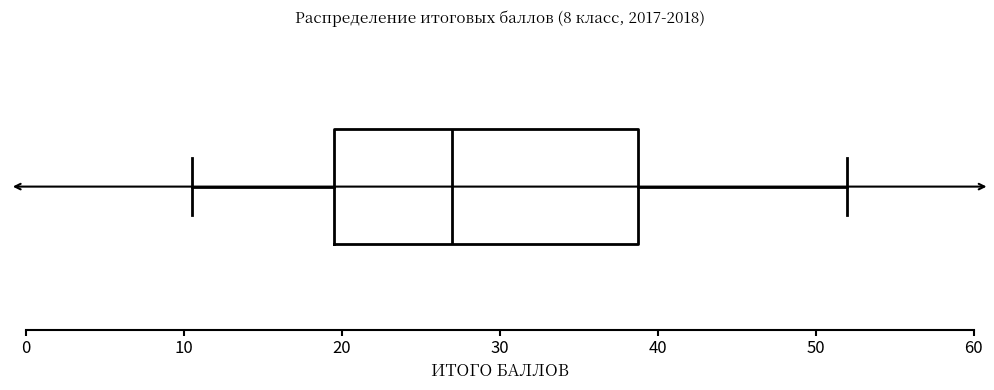

Read this box plot against the x-axis: the position of the median line, the range covered by the box, and the ends of both whiskers. The values are not printed on the chart, so give them approximately, as read against the axis.

median 27, box 20 to 39, whiskers 11 to 52